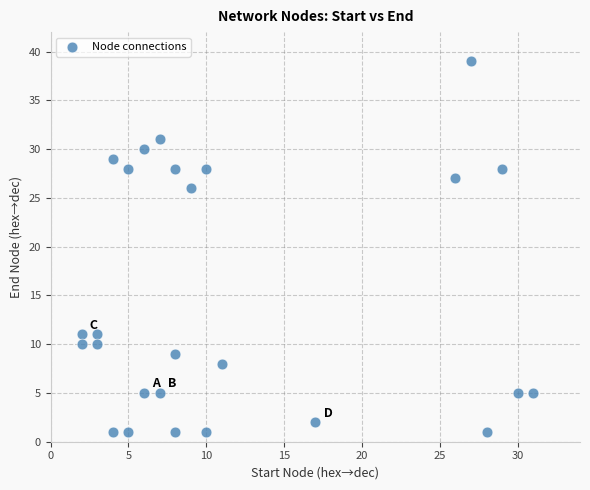

What is the range of Y values (max minus min)?

38